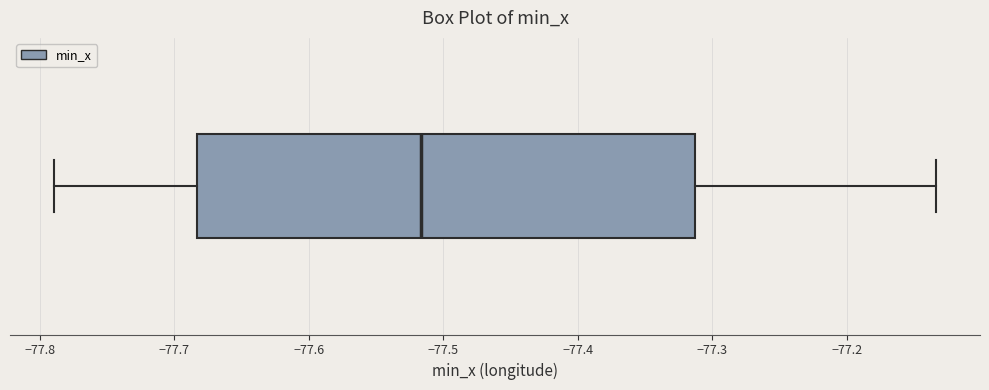

Transcribe this box plot: give where the median line is, the range the box spans, and where the two whiskers end, as read against the x-axis. The values are not printed on the chart, so give them approximately, as read against the axis.

median -77.52, box -77.68 to -77.31, whiskers -77.79 to -77.13